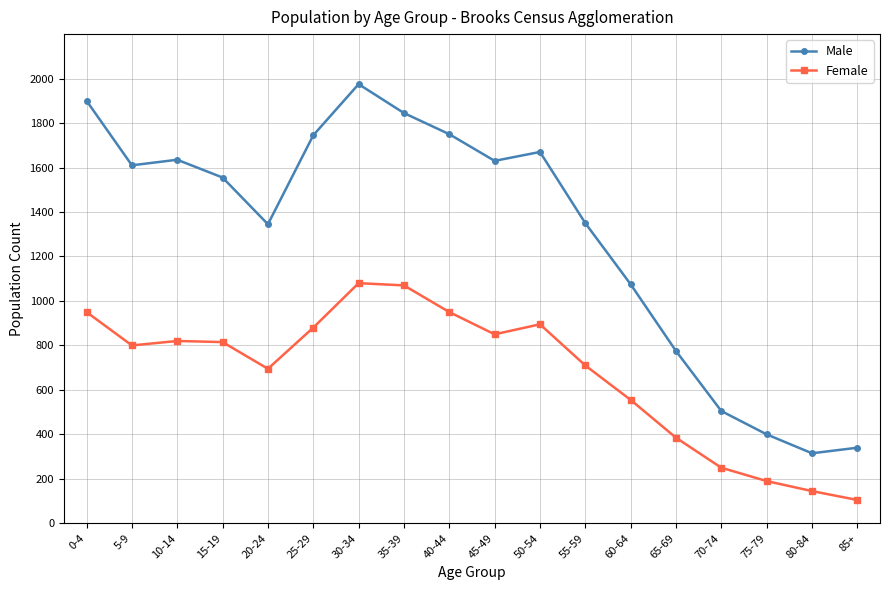

What is the difference between the Male values at 70-74 and 5-9?

1105